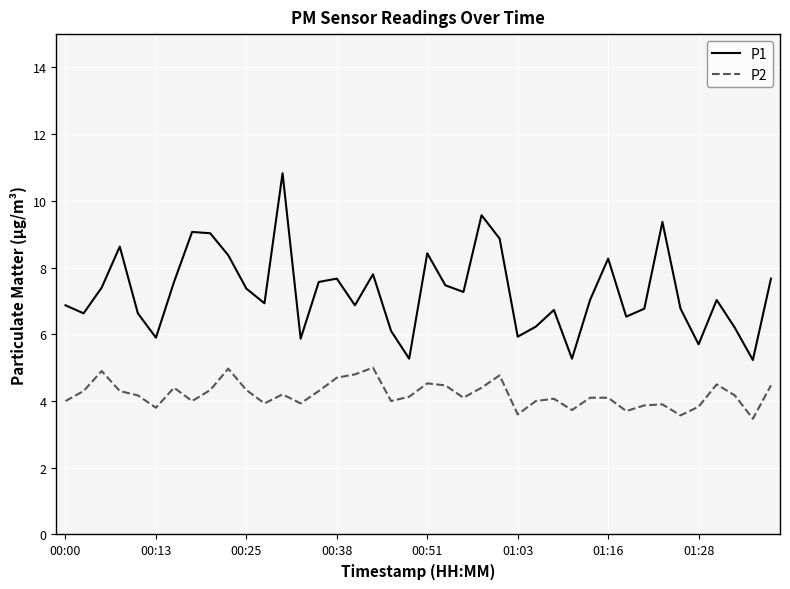

Rank the series by their average value, from lowest to highest.

P2, P1